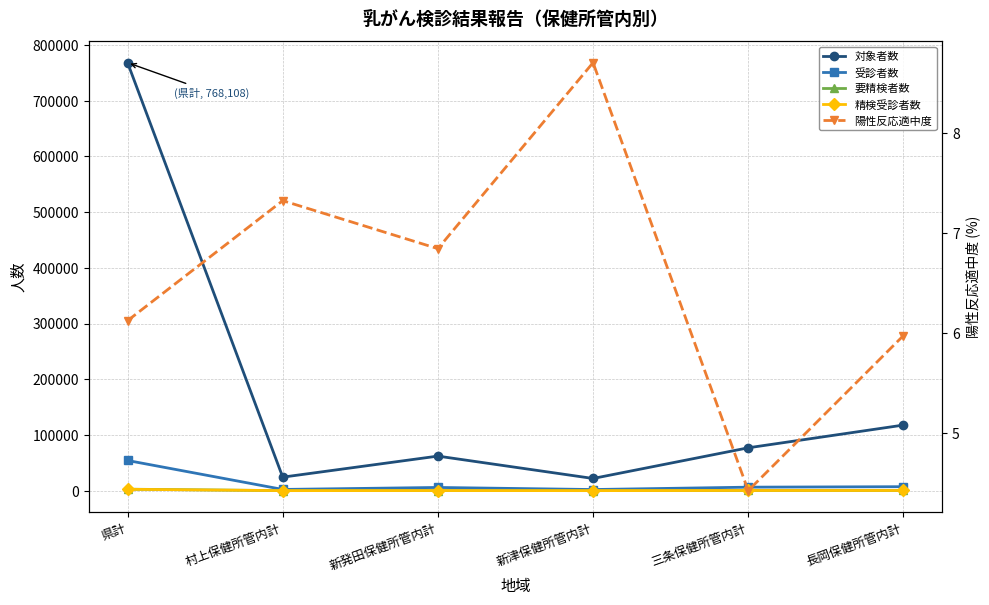

Is the value of 陽性反応適中度 at 村上保健所管内計 greater than the value of 対象者数 at 新発田保健所管内計?

No